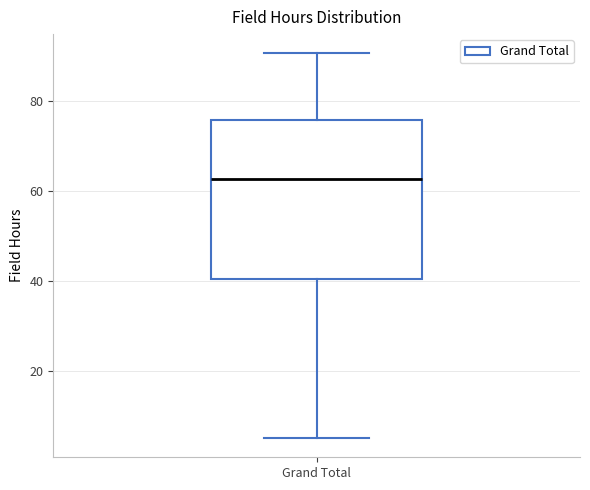

Transcribe this box plot: give where the median line is, the range the box spans, and where the two whiskers end, as read against the y-axis. The values are not printed on the chart, so give them approximately, as read against the axis.

median 62, box 40 to 76, whiskers 6 to 90